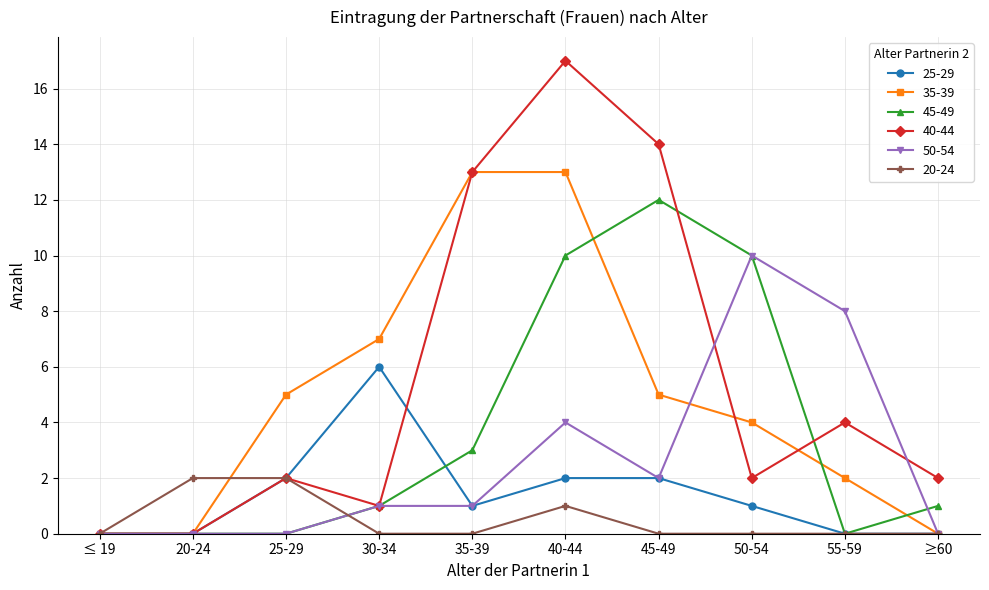

Which series has the largest range (max minus min)?

40-44